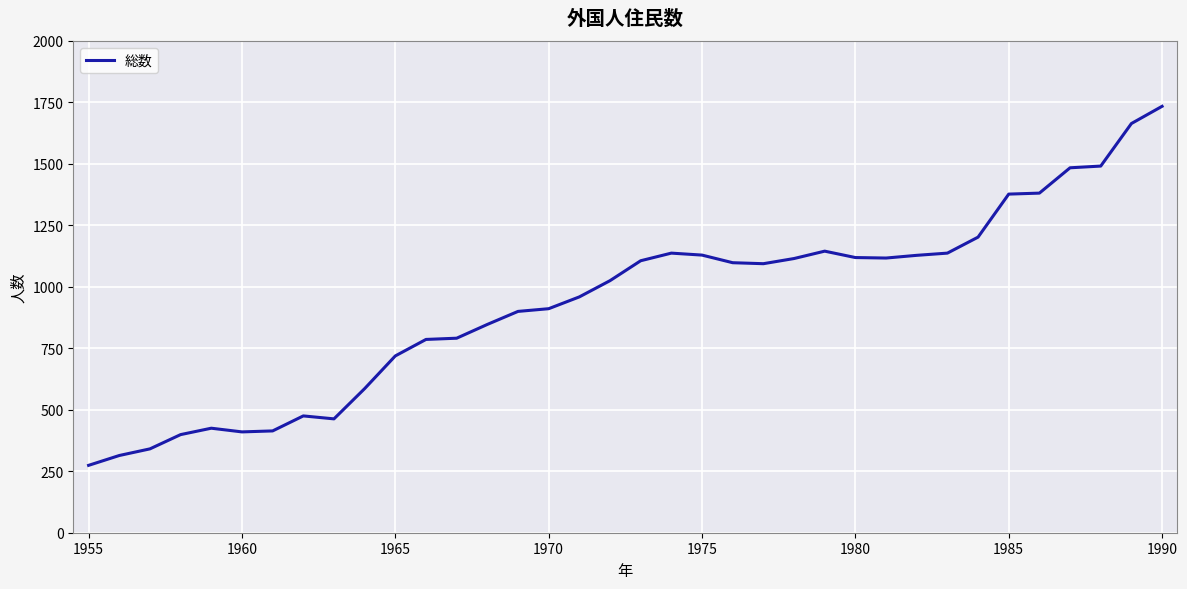

What is the difference between the maximum and minimum values?

1460